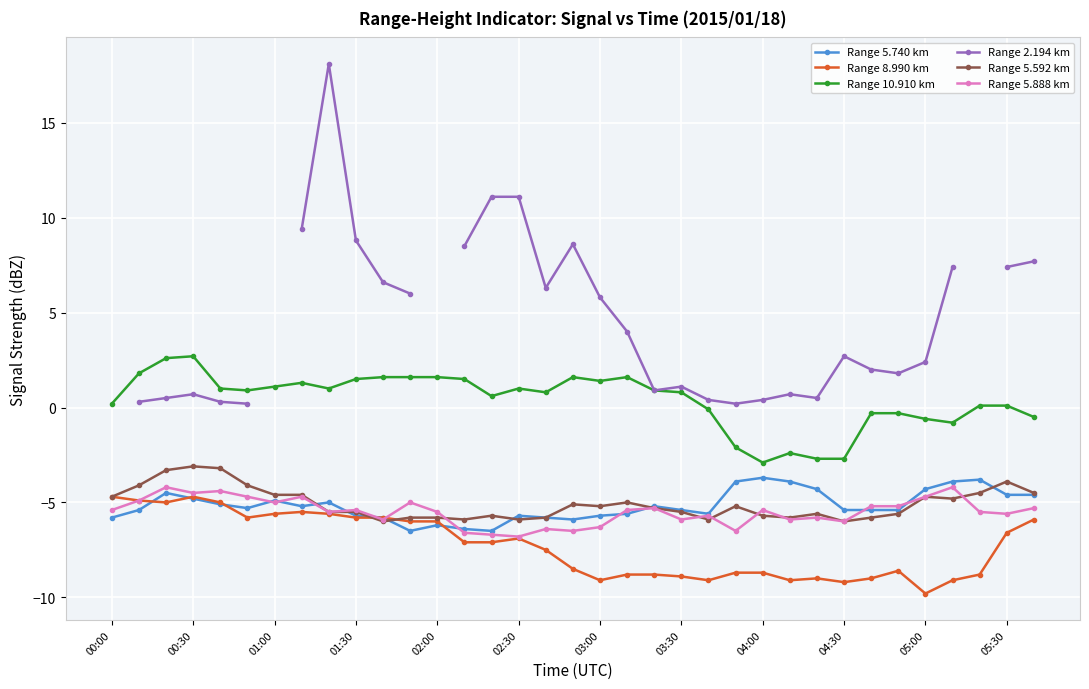

What is the value of the Range 5.888 km point at the 32nd from the left?

-4.2